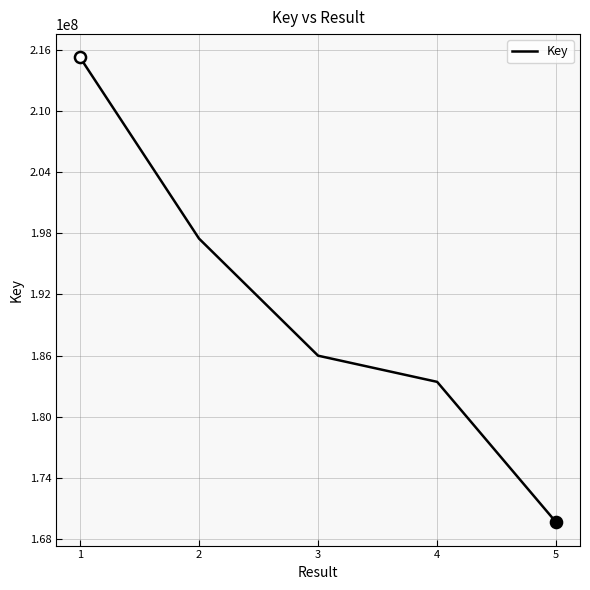

Is it true that the value at 5 is 251911436?

False